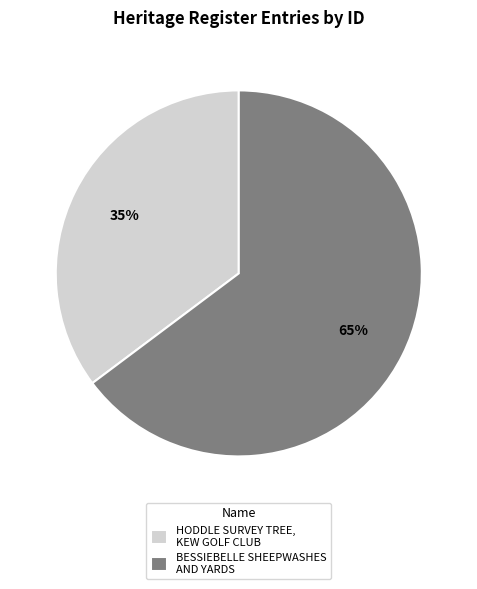

Between BESSIEBELLE SHEEPWASHES AND YARDS and HODDLE SURVEY TREE, KEW GOLF CLUB, which is larger?

BESSIEBELLE SHEEPWASHES AND YARDS